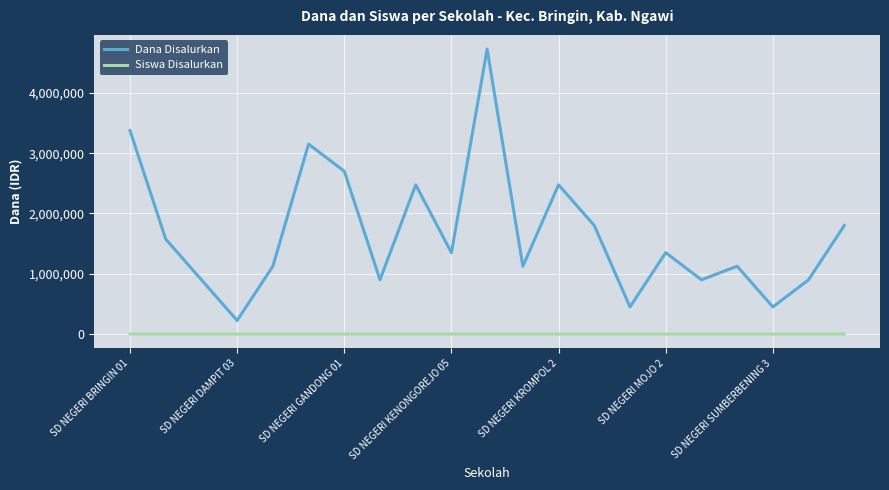

What is the difference between the maximum and second lowest values in the Dana Disalurkan series?

4275000